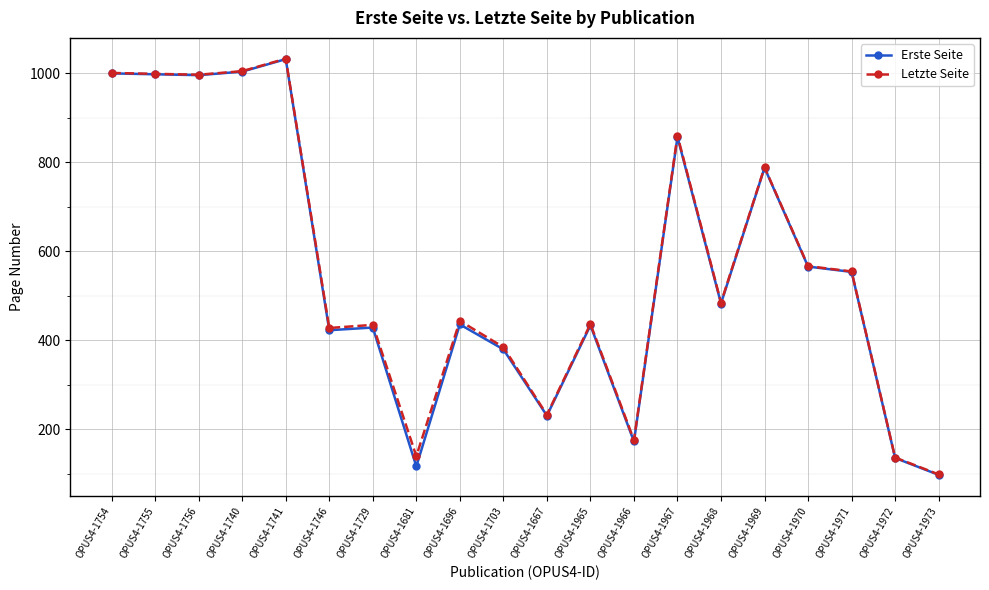

True or false: Erste Seite has more than 1 points higher than both neighbors.

True